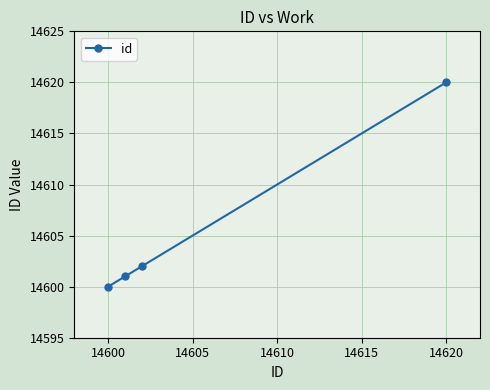

What is the average value?

14606